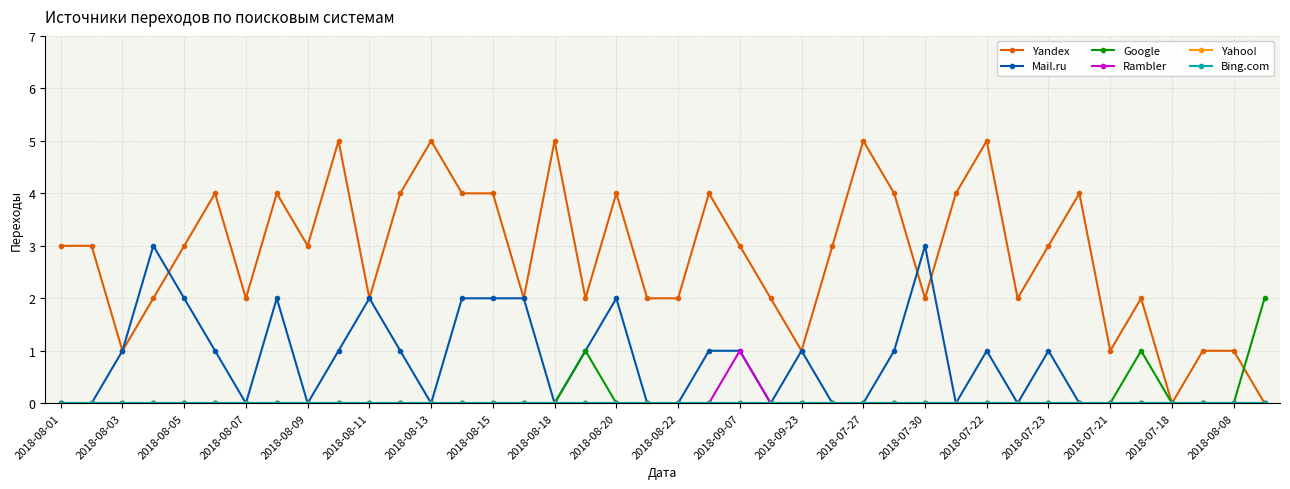

Does the chart have visible grid lines?

Yes